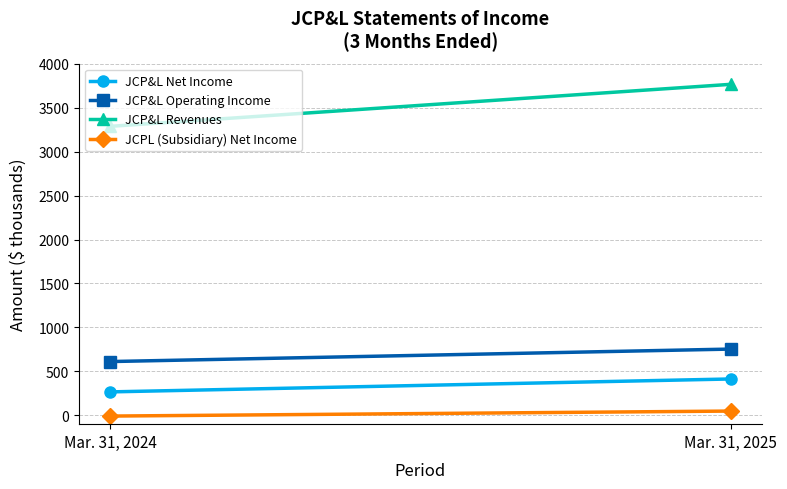

What are all the series names shown in the legend?

JCP&L Net Income, JCP&L Operating Income, JCP&L Revenues, JCPL (Subsidiary) Net Income